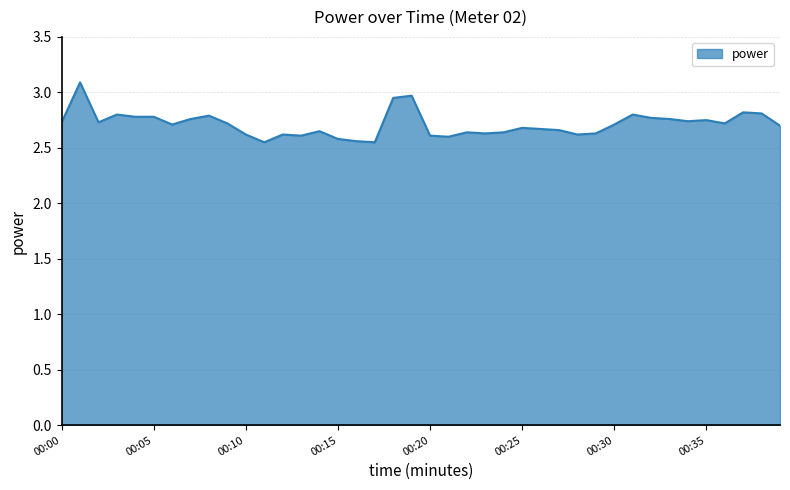

What is the maximum value shown in the chart?

3.1